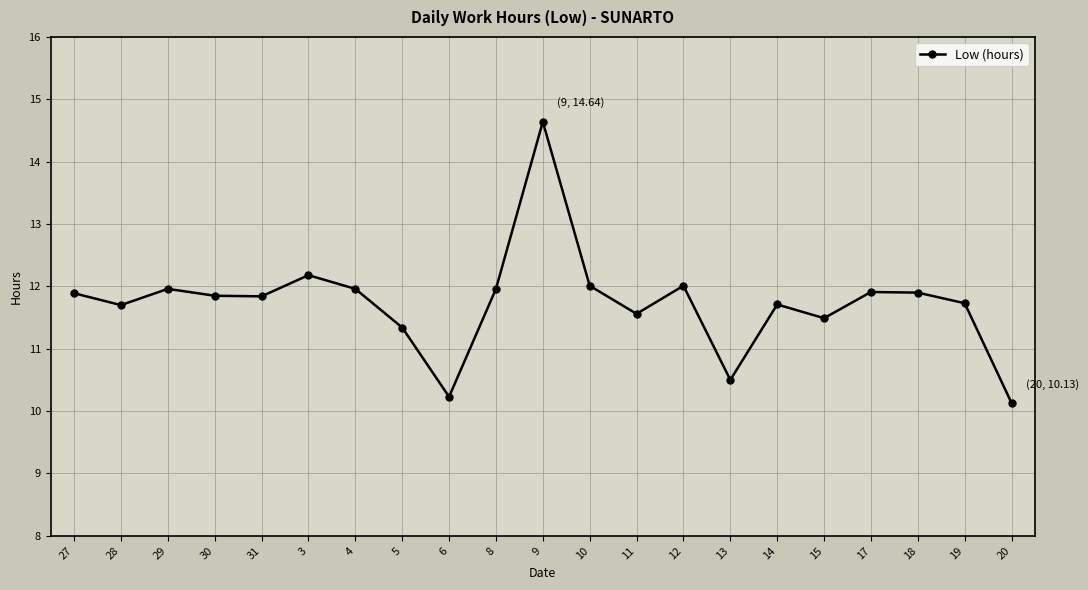

What is the sum of all values?

246.5